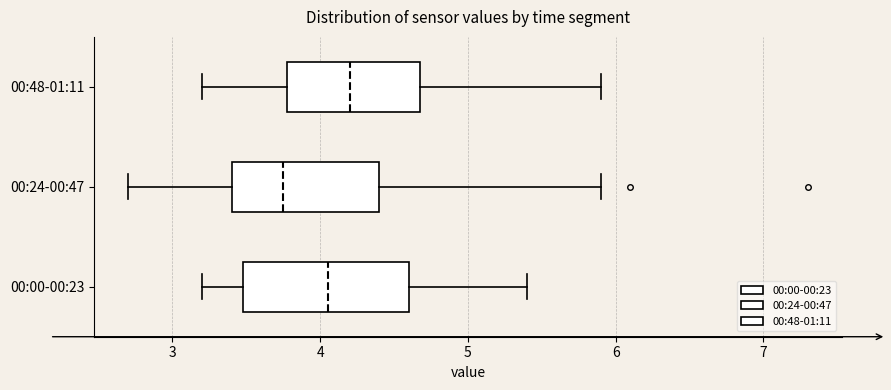

Which box has the furthest to the left median line?

00:24-00:47